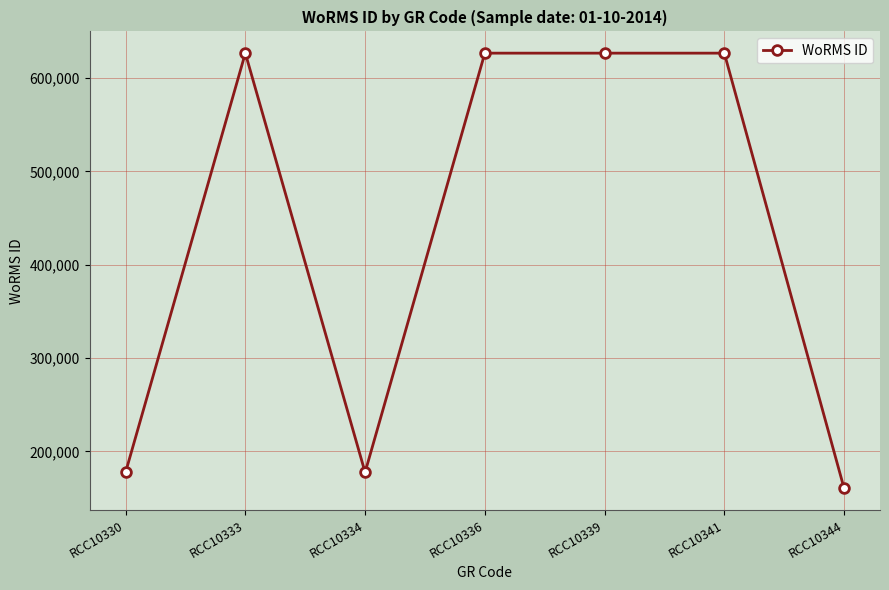

Is it true that the value at RCC10333 is 898523?

False